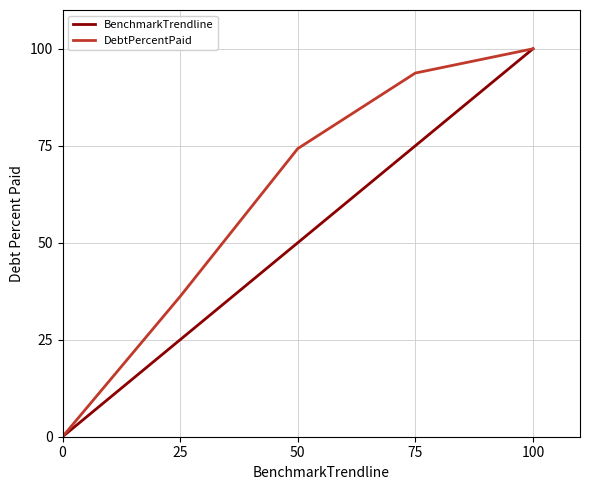

List the labels in order of DebtPercentPaid value, largest first.

100, 75, 50, 25, 0